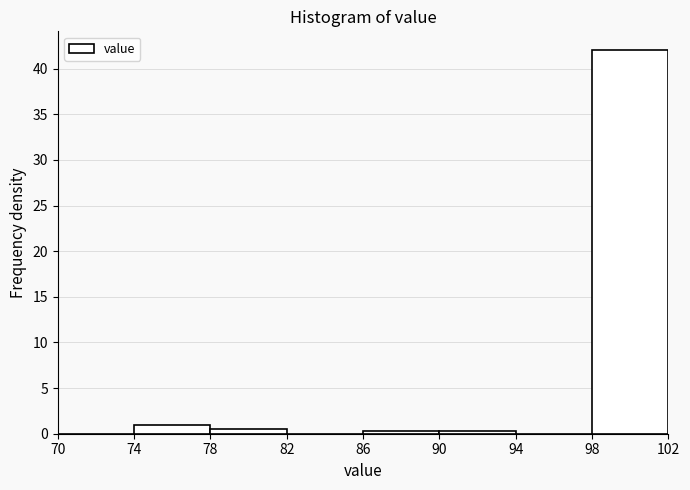

Reading left to right, list every bar in this chart as the range it spans on the x-axis followed by its height. The values are not printed on the chart, so give them approximately, as read against the axis.

70 to 74: 0
74 to 78: 1.0
78 to 82: 0.5
82 to 86: 0
86 to 90: under 0.5
90 to 94: under 0.5
94 to 98: 0
98 to 102: 42.0